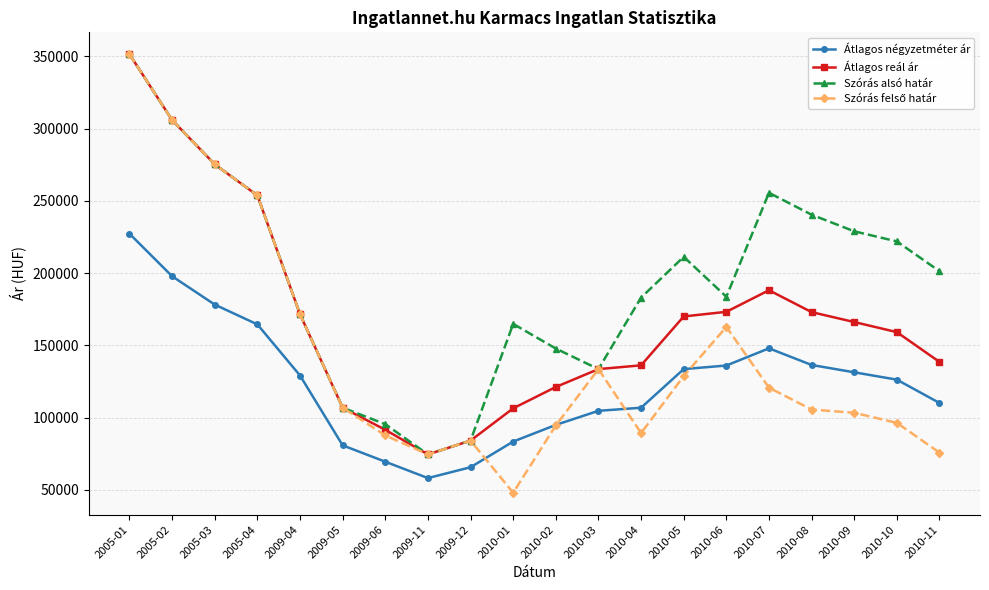

What position from the left is 2010-05?

14